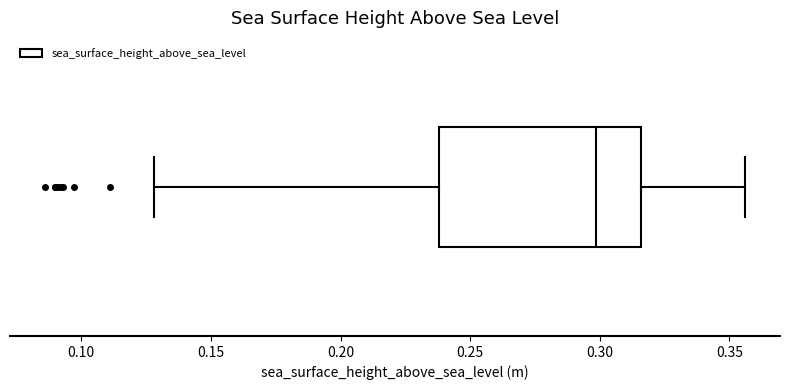

Where does the median line of the box sit on the x-axis? The values are not printed on the chart, so give them approximately, as read against the axis.

0.300